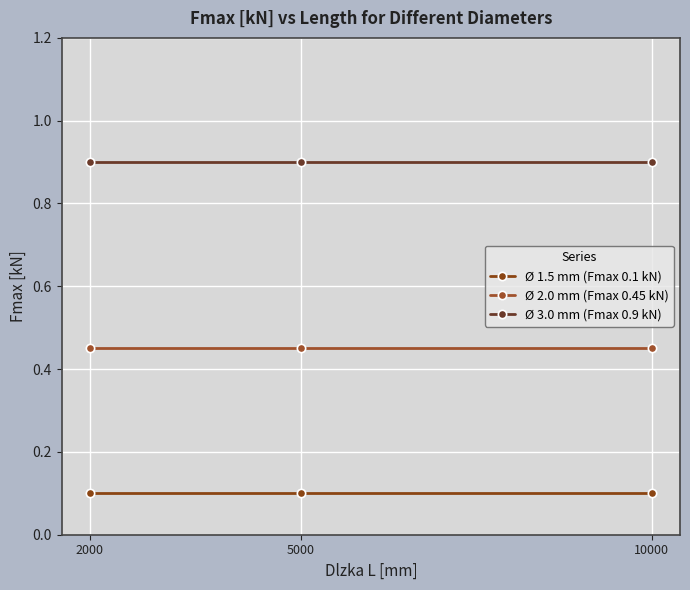

What is the total value across all series at 2000?

1.4